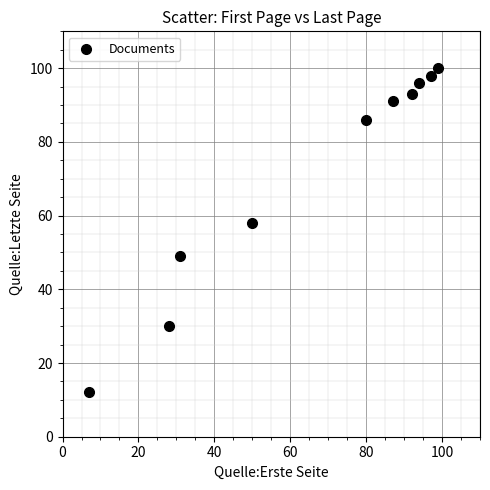

What is the average Y value?

71